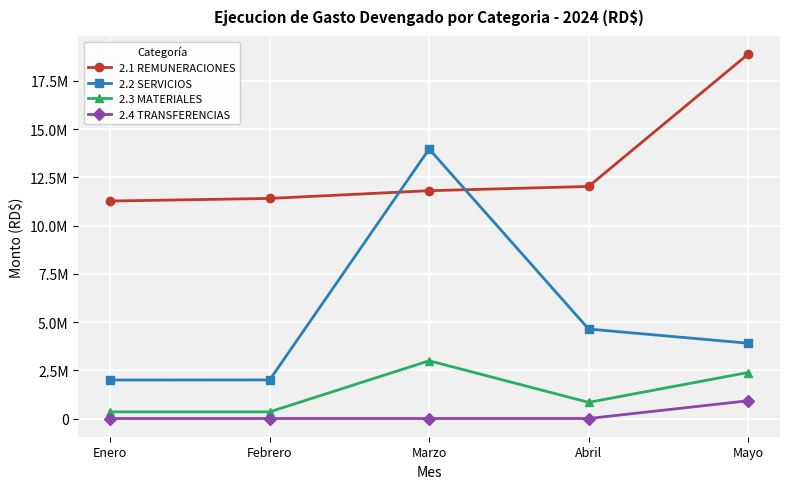

Rank the categories by 2.1 REMUNERACIONES value from lowest to highest.

Enero, Febrero, Marzo, Abril, Mayo